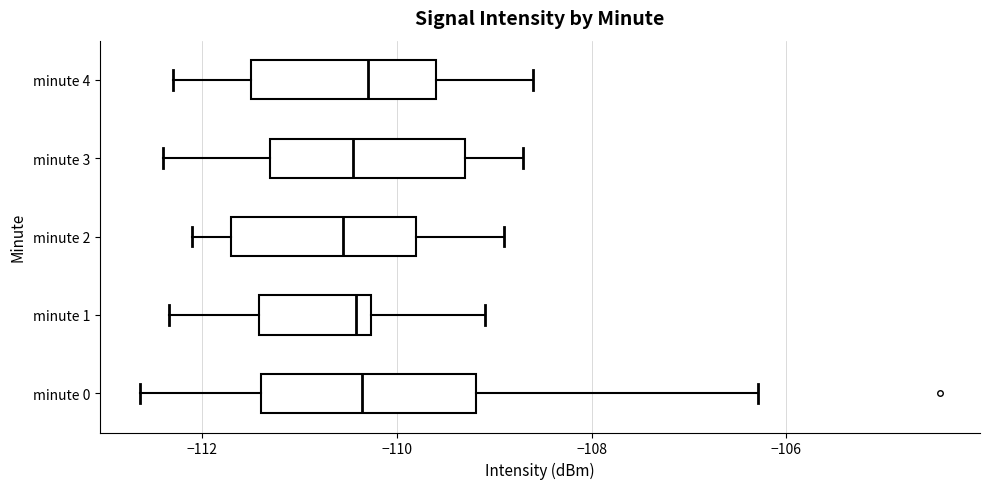

Reading bottom to top, transcribe this box plot: for each box, give where its median line is, the range the box spans, and where its two whiskers end, as read against the x-axis. The values are not printed on the chart, so give them approximately, as read against the axis.

minute 0: median -110.4, box -111.4 to -109.2, whiskers -112.6 to -106.2
minute 1: median -110.4, box -111.4 to -110.2, whiskers -112.4 to -109.0
minute 2: median -110.6, box -111.6 to -109.8, whiskers -112.0 to -108.8
minute 3: median -110.4, box -111.2 to -109.2, whiskers -112.4 to -108.6
minute 4: median -110.2, box -111.4 to -109.6, whiskers -112.2 to -108.6